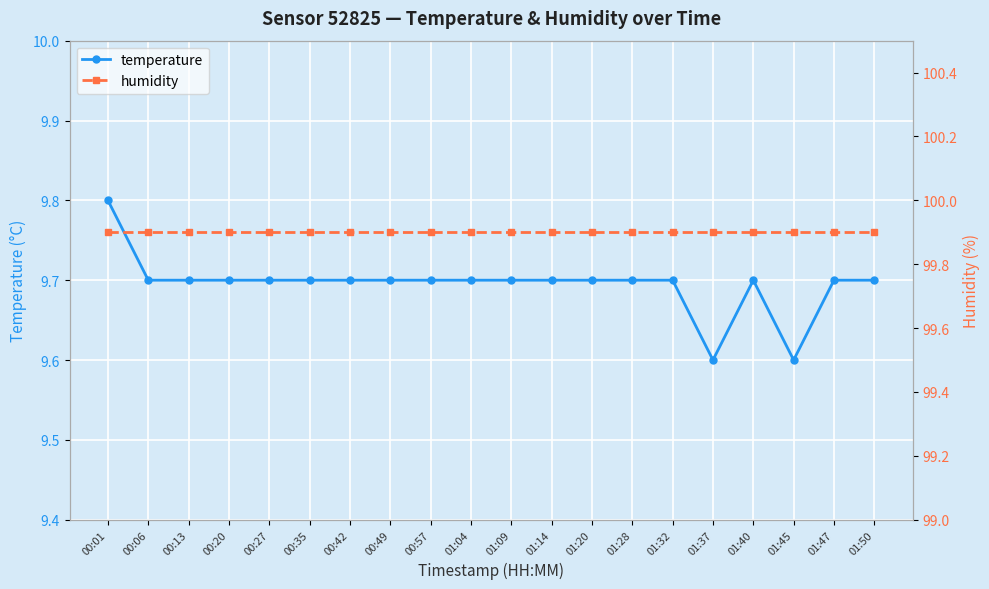

What is the label of the 12th point from the left?

01:14